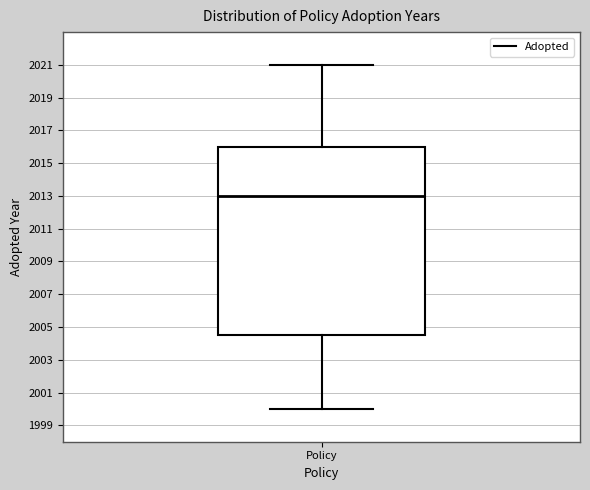

Where is the upper edge of the box for Policy on the y-axis? The values are not printed on the chart, so give them approximately, as read against the axis.

2016.0